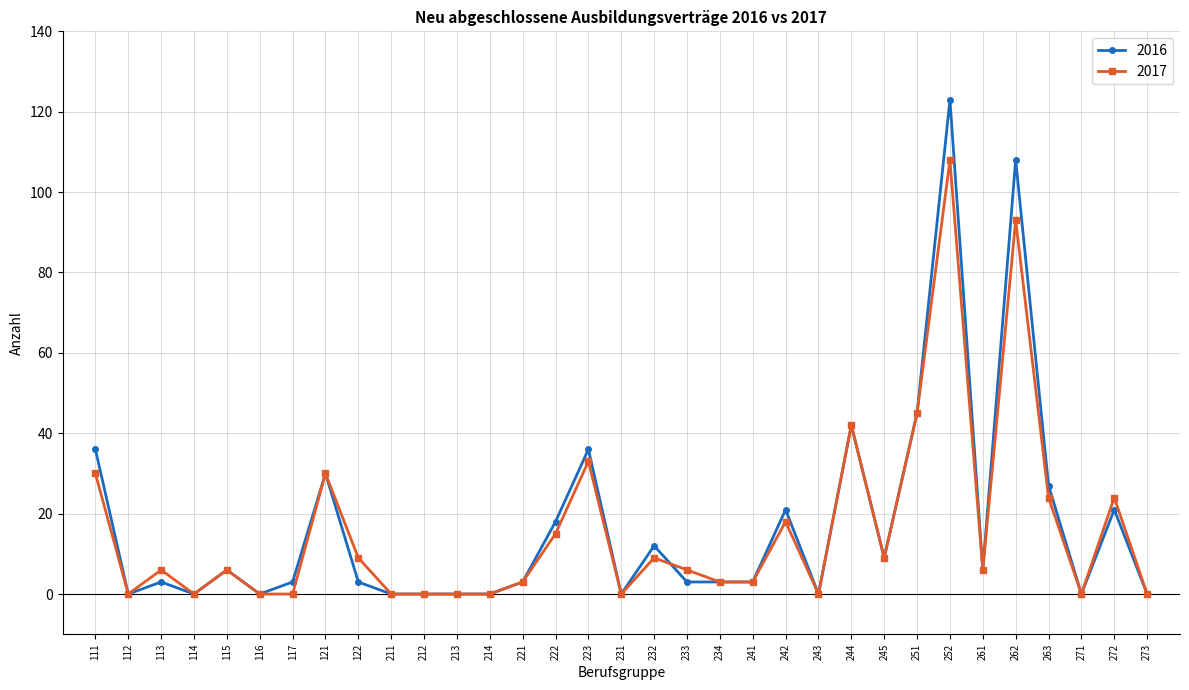

Which series has the largest range (max minus min)?

2016